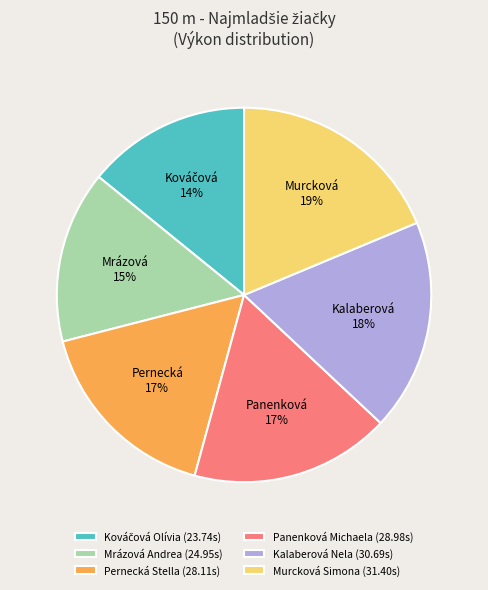

Is there any slice that represents more than half of the pie?

No